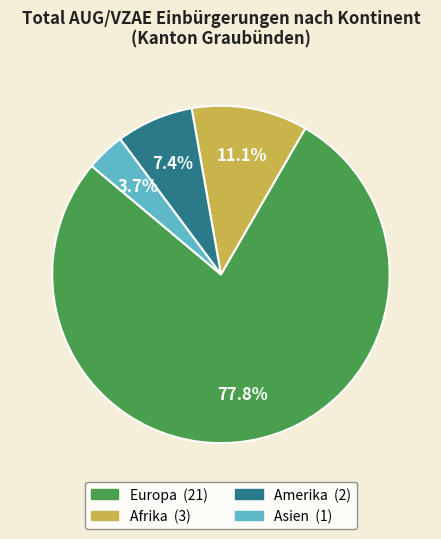

Does any single category account for the majority?

Yes